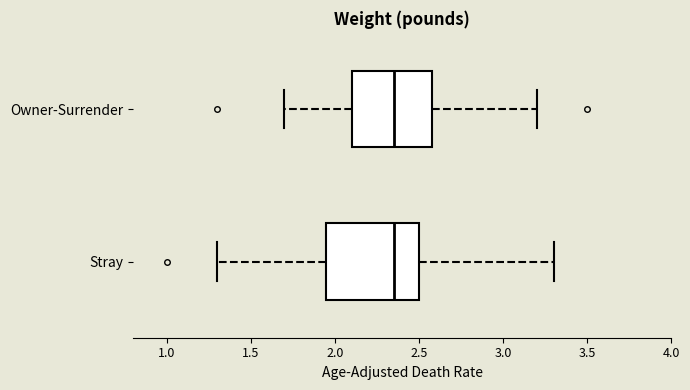

Where does the right whisker of the box for Stray end on the x-axis? The values are not printed on the chart, so give them approximately, as read against the axis.

3.30